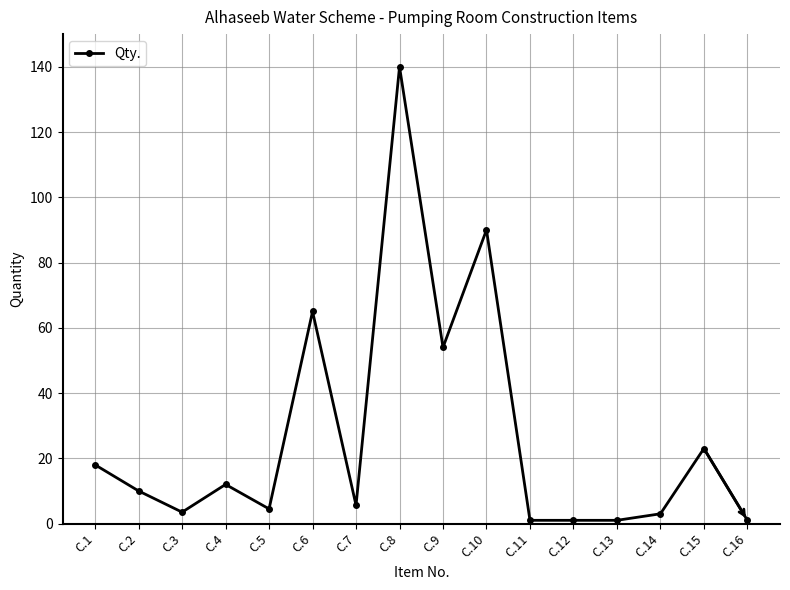

Count the number of categories in the chart.

16